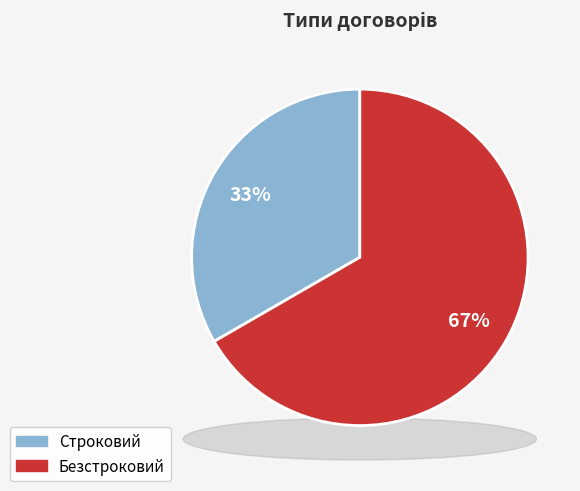

To the nearest percent, what is the combined percentage of Безстроковий and Строковий?

100%